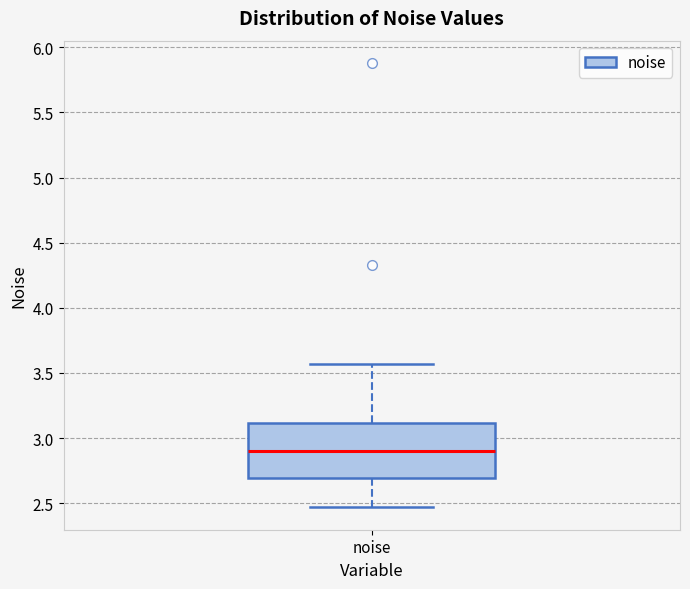

Transcribe this box plot: give where the median line is, the range the box spans, and where the two whiskers end, as read against the y-axis. The values are not printed on the chart, so give them approximately, as read against the axis.

median 2.90, box 2.70 to 3.10, whiskers 2.45 to 3.55